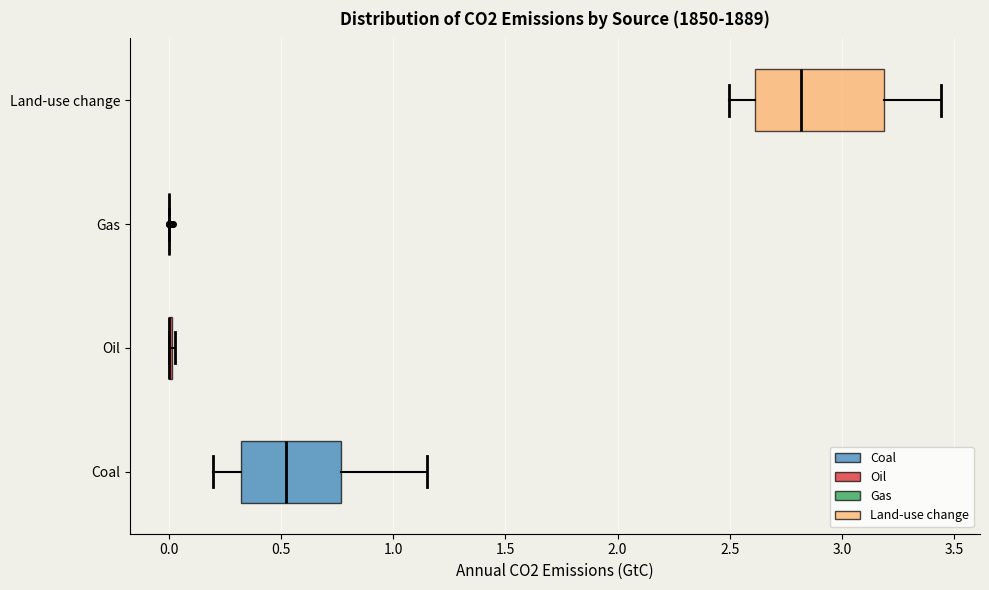

Reading bottom to top, read every box against the x-axis: the position of its median line, the range the box covers, and the ends of its whiskers. The values are not printed on the chart, so give them approximately, as read against the axis.

Coal: median 0.50, box 0.30 to 0.75, whiskers 0.20 to 1.15
Oil: box collapsed to a line at 0.00, whiskers 0.00 to 0.05
Gas: box collapsed to a line at 0.00, whiskers 0.00 to 0.00
Land-use change: median 2.80, box 2.60 to 3.20, whiskers 2.50 to 3.45